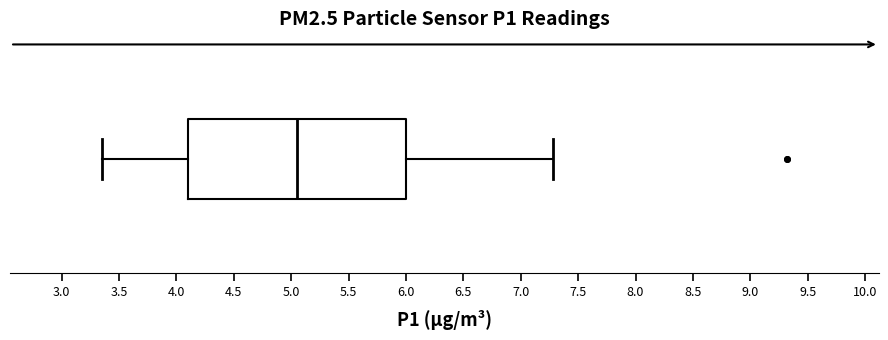

Read this box plot against the x-axis: the position of the median line, the range covered by the box, and the ends of both whiskers. The values are not printed on the chart, so give them approximately, as read against the axis.

median 5.05, box 4.10 to 6.00, whiskers 3.35 to 7.30